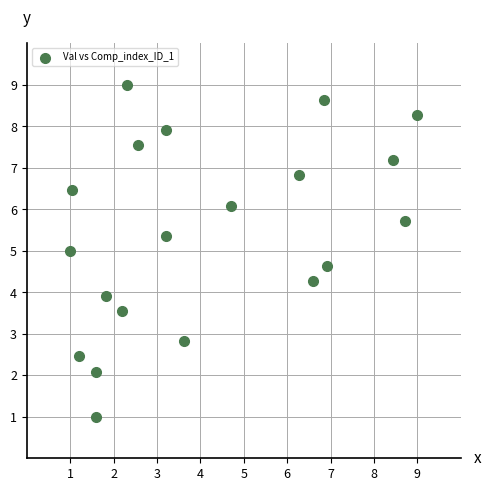

What is the range of Y values (max minus min)?

8.0